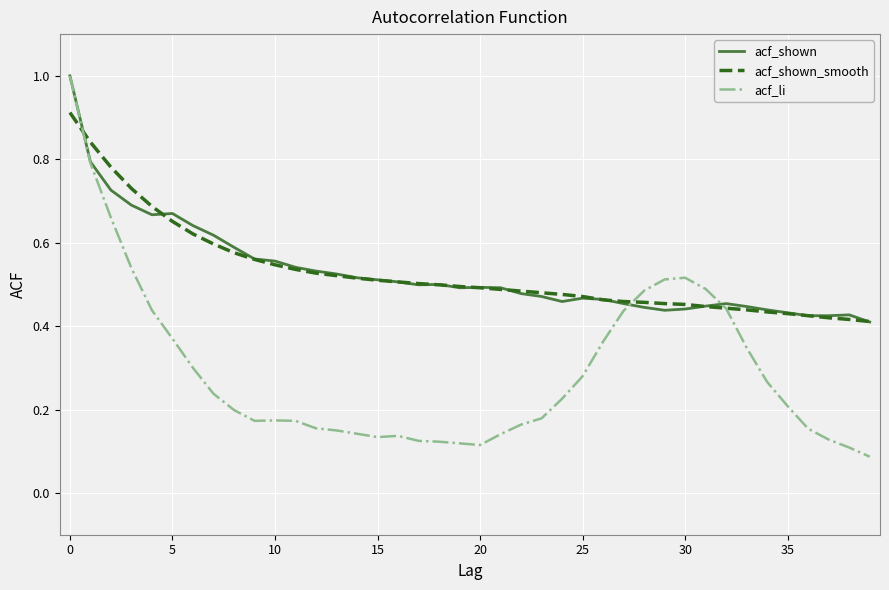

Which series has the largest range (max minus min)?

acf_li